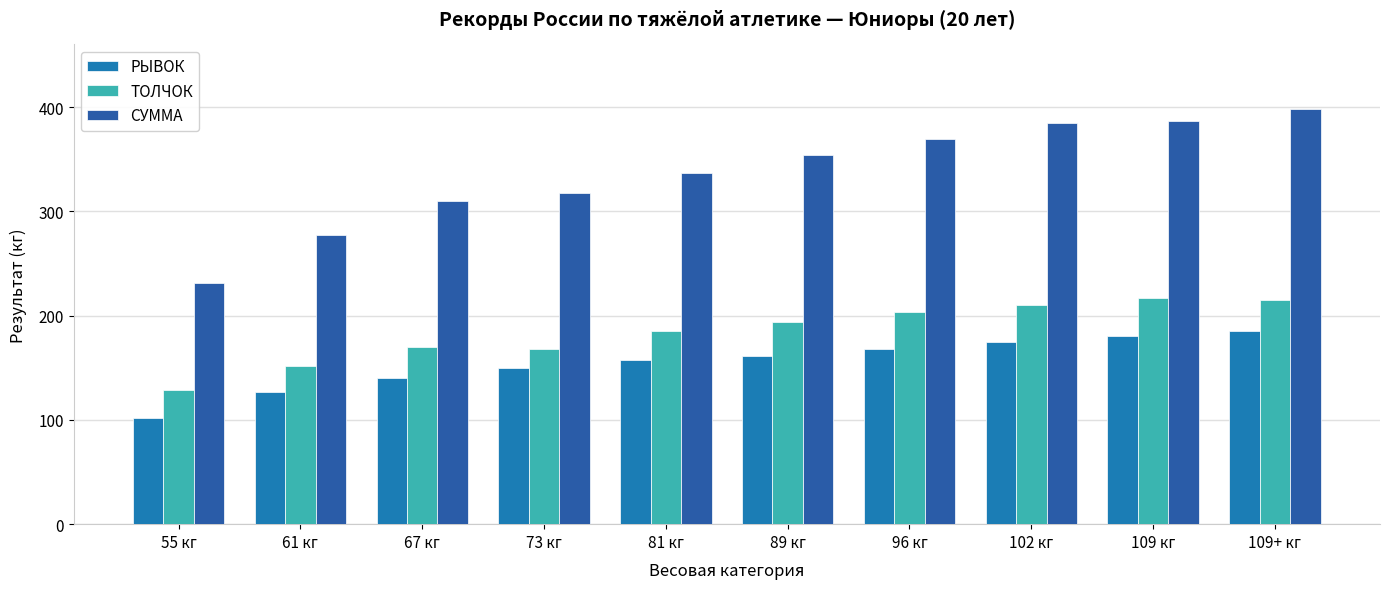

What is the label of the 8th bar from the left?

102 кг